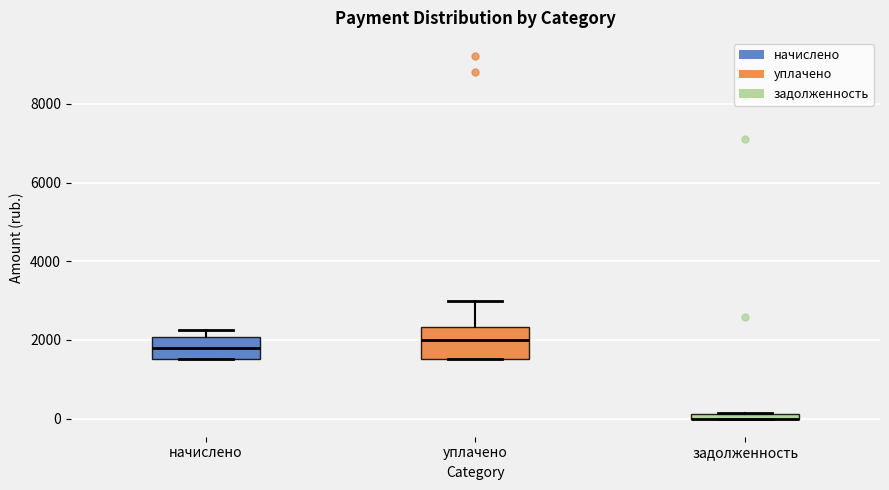

Which box is the tallest, from its lower edge to its upper edge?

уплачено